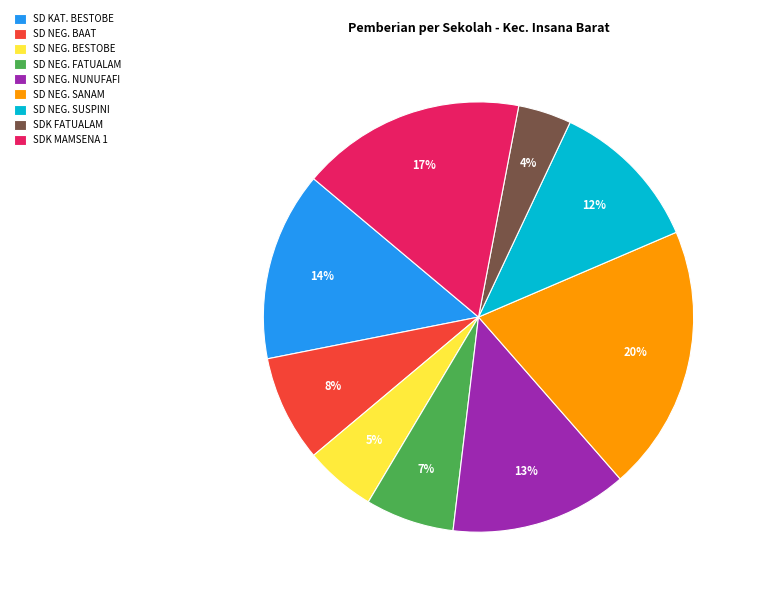

To the nearest percent, what portion does SDK MAMSENA 1 represent?

17%